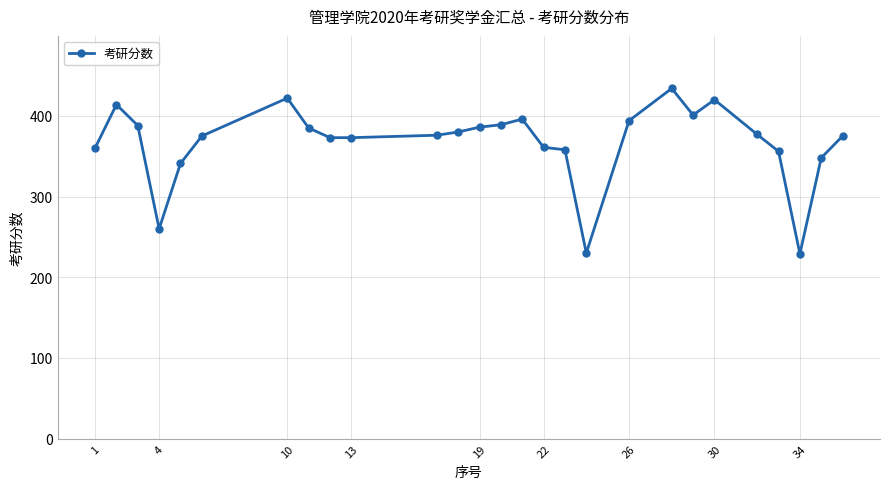

True or false: there are more than 2 points higher than both neighbors.

True